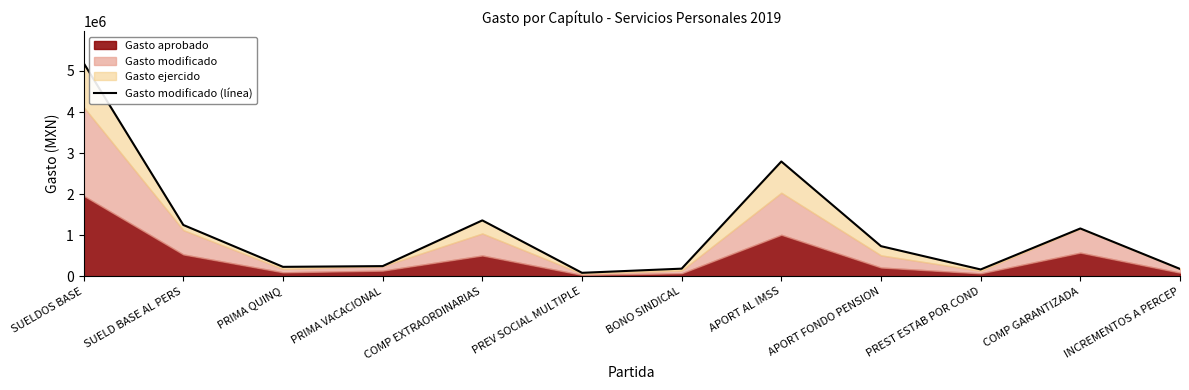

Does the chart have visible grid lines?

No